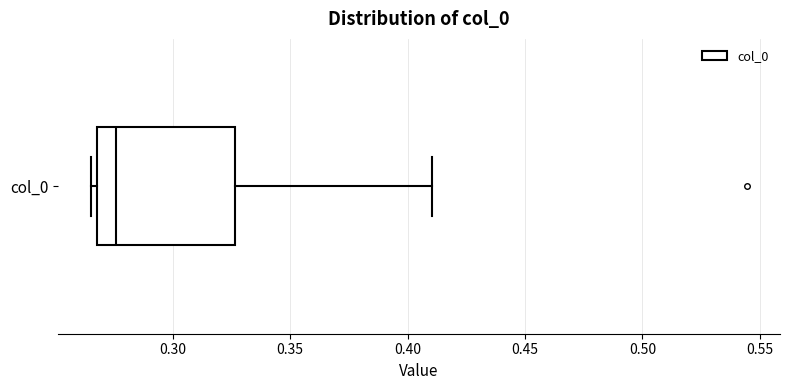

Read this box plot against the x-axis: the position of the median line, the range covered by the box, and the ends of both whiskers. The values are not printed on the chart, so give them approximately, as read against the axis.

median 0.275, box 0.270 to 0.325, whiskers 0.265 to 0.410